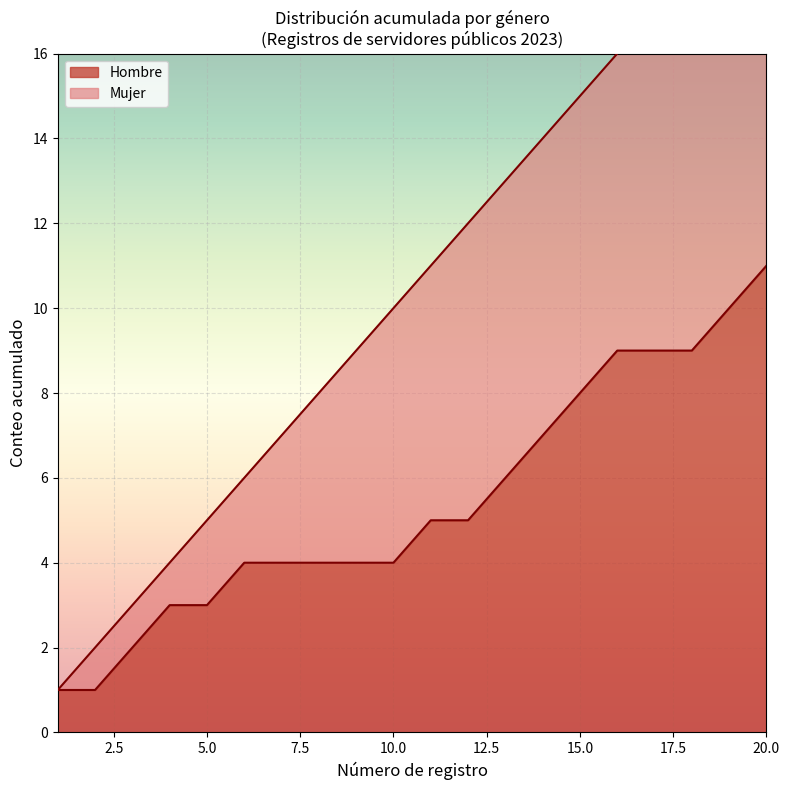

What is the value of the 12th point from the left?

12